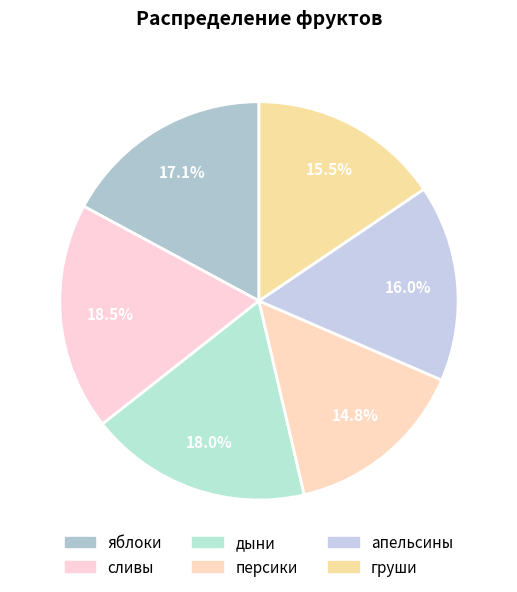

How many segments does this pie chart have?

6